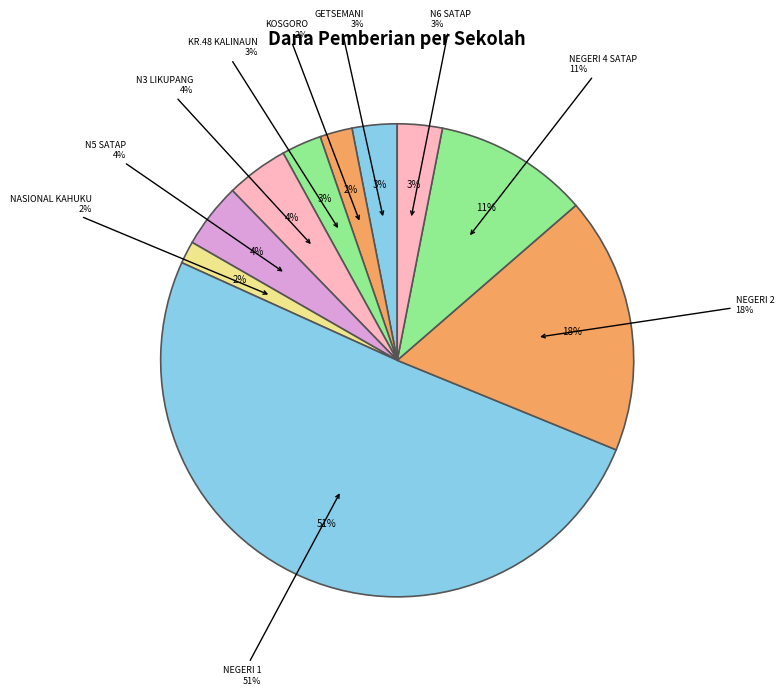

How many slices are in this pie chart?

10